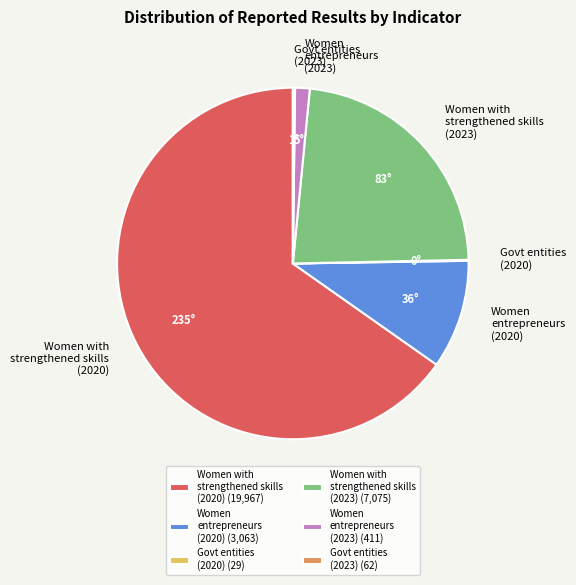

Is it true that Women with strengthened skills (2020) is 58% of the pie?

False